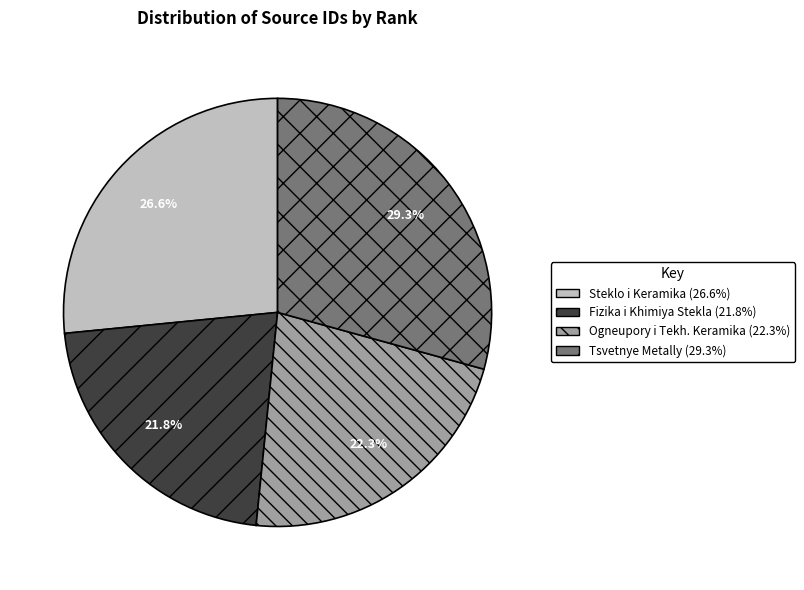

Is there a majority slice in this chart?

No